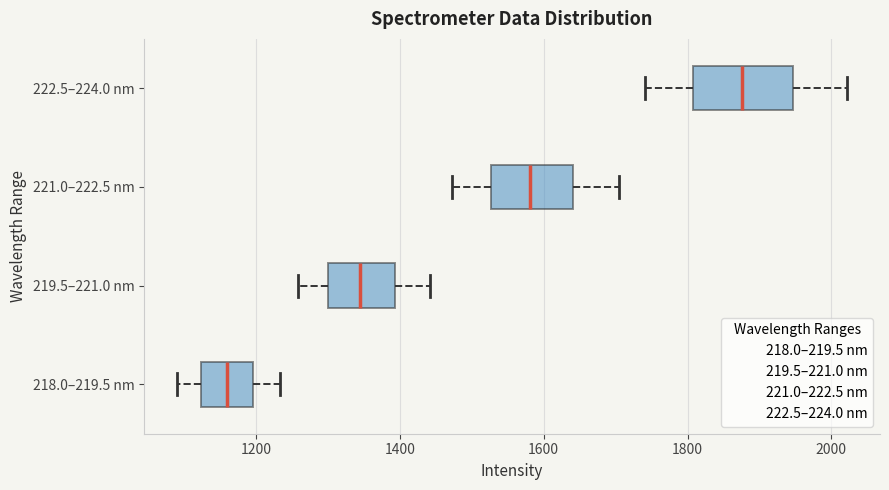

Reading bottom to top, transcribe this box plot: for each box, give where its median line is, the range the box spans, and where its two whiskers end, as read against the x-axis. The values are not printed on the chart, so give them approximately, as read against the axis.

218.0–219.5 nm: median 1160, box 1120 to 1200, whiskers 1100 to 1240
219.5–221.0 nm: median 1340, box 1300 to 1400, whiskers 1260 to 1440
221.0–222.5 nm: median 1580, box 1520 to 1640, whiskers 1480 to 1700
222.5–224.0 nm: median 1880, box 1800 to 1940, whiskers 1740 to 2020